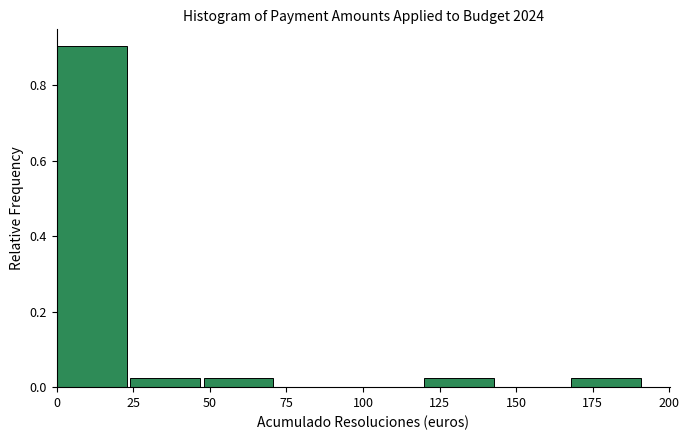

Reading left to right, list every bar in this chart as the range it spans on the x-axis followed by its height. Neither the bar edges nor the heights are printed on the chart, so give them approximately, as read against the axes.

0 to 25: 0.90
25 to 50: 0.02
50 to 70: 0.02
70 to 95: 0
95 to 120: 0
120 to 145: 0.02
145 to 170: 0
170 to 190: 0.02